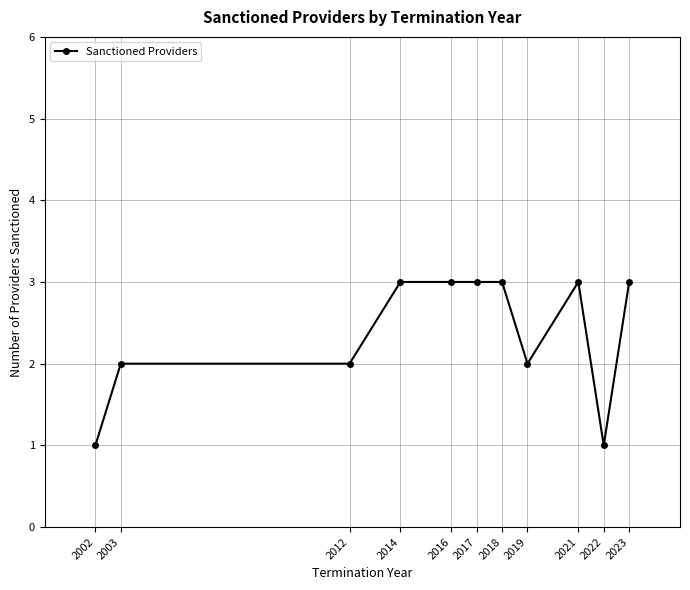

The chart shows a value of 2 at 2014. True or false?

False